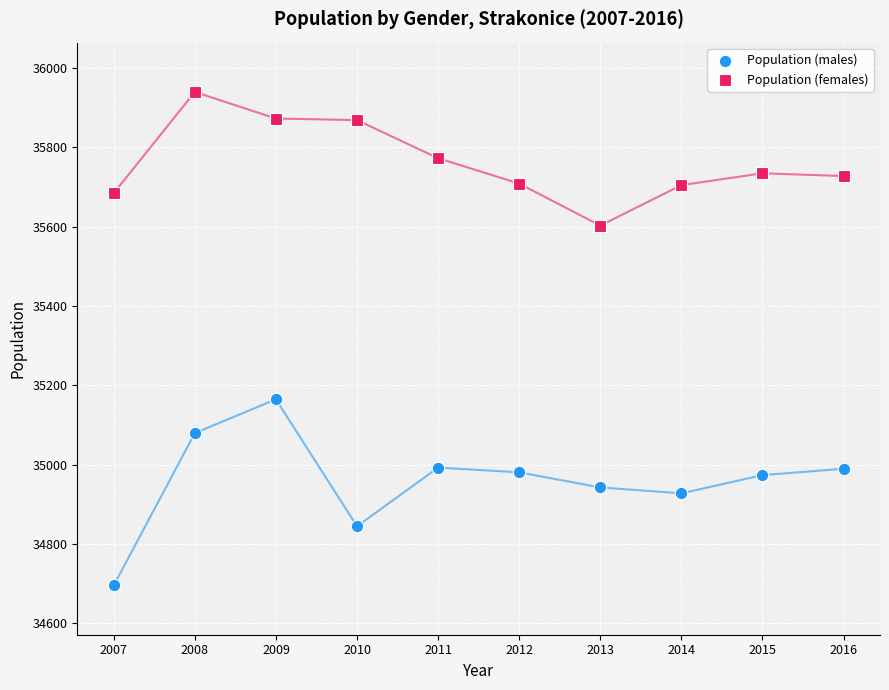

Across all data points, what is the range of Y values (max minus min)?

1244